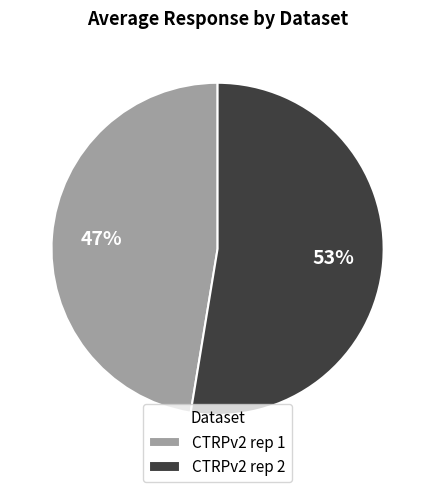

What percentage is the CTRPv2 rep 2 slice, to the nearest percent?

53%